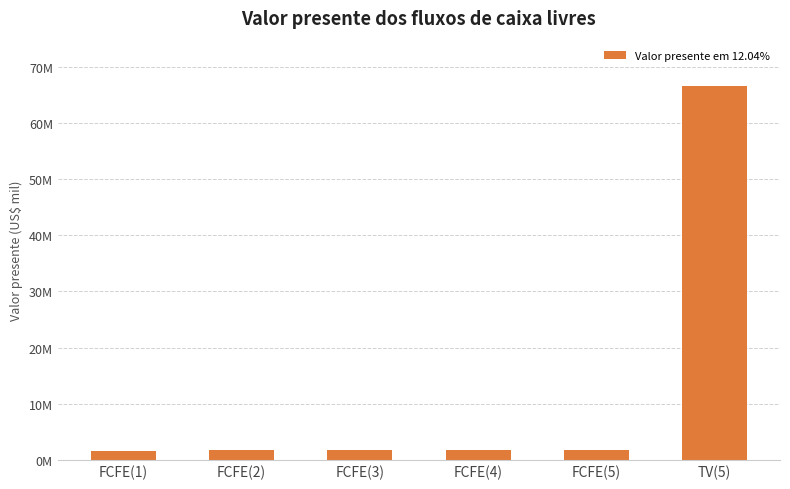

Does the chart contain any negative values?

No